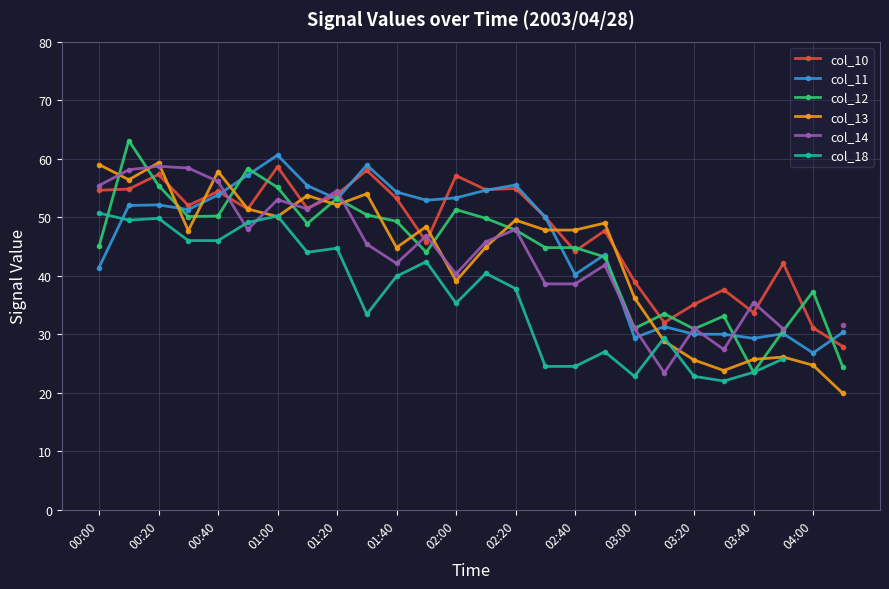

How many values in col_18 are above zero?

24